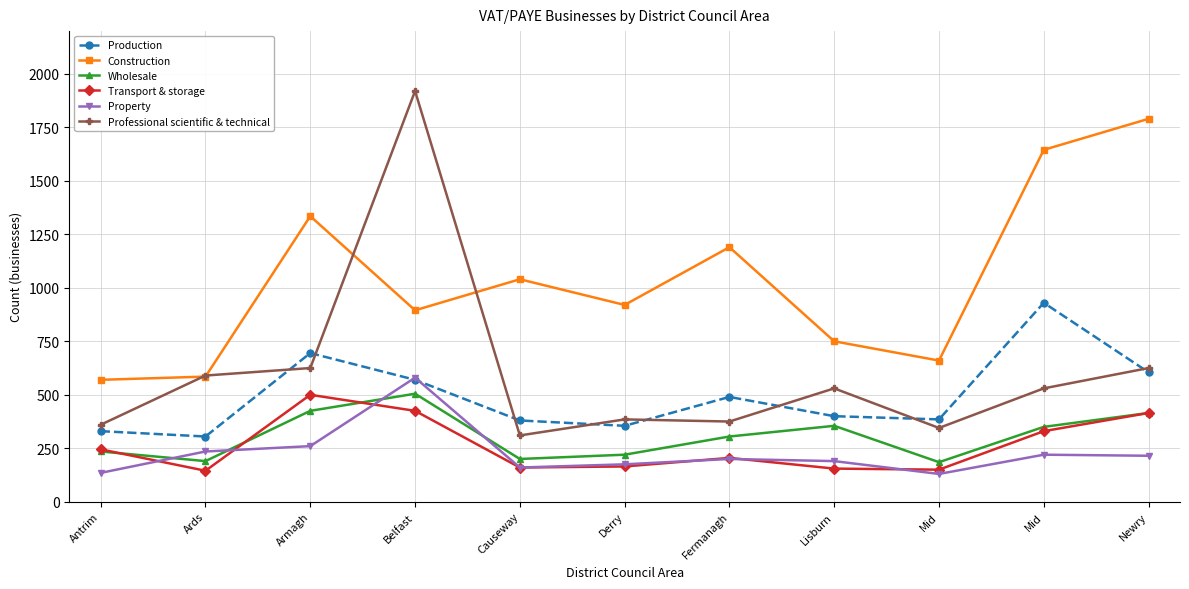

How many lines are shown in the chart?

6